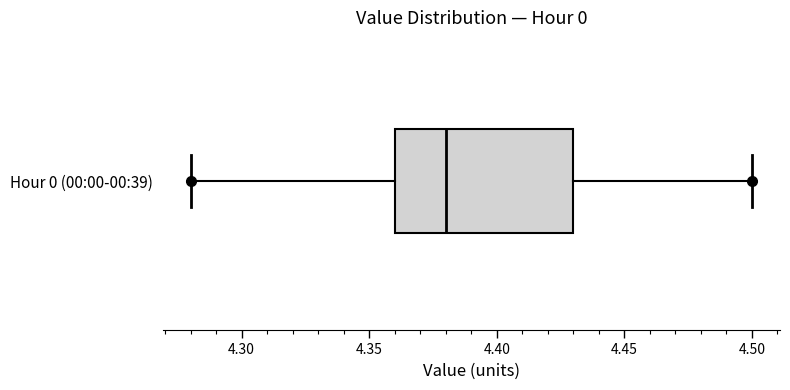

Transcribe this box plot: give where the median line is, the range the box spans, and where the two whiskers end, as read against the x-axis. The values are not printed on the chart, so give them approximately, as read against the axis.

median 4.38, box 4.36 to 4.43, whiskers 4.28 to 4.50